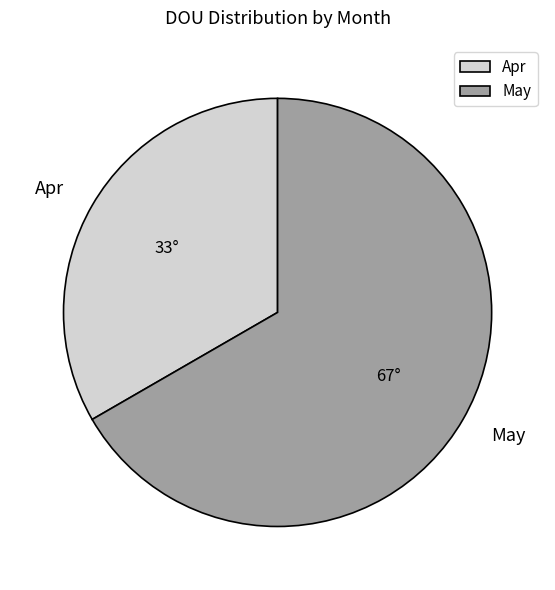

Does any single category account for the majority?

Yes